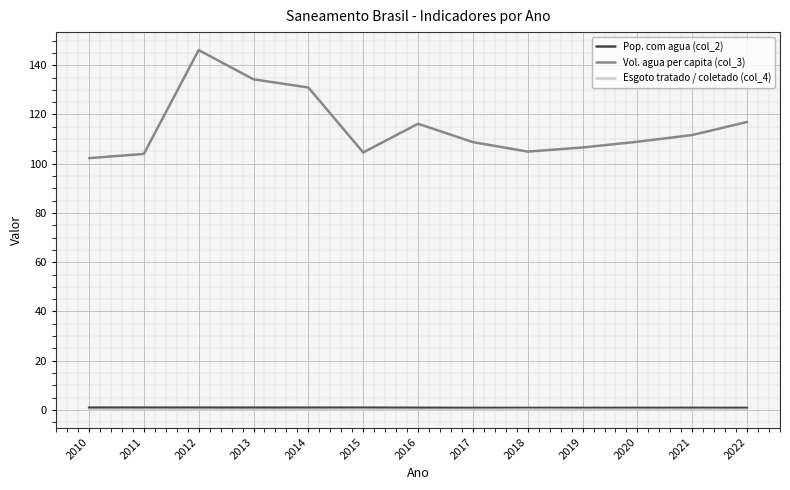

True or false: Vol. agua per capita (col_3) and Esgoto tratado / coletado (col_4) intersect in this chart.

False